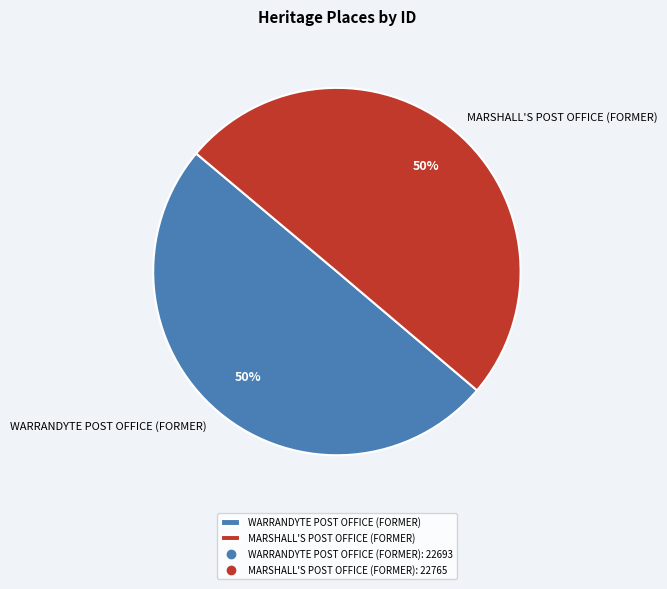

Is it true that MARSHALL'S POST OFFICE (FORMER) is 57% of the pie?

False